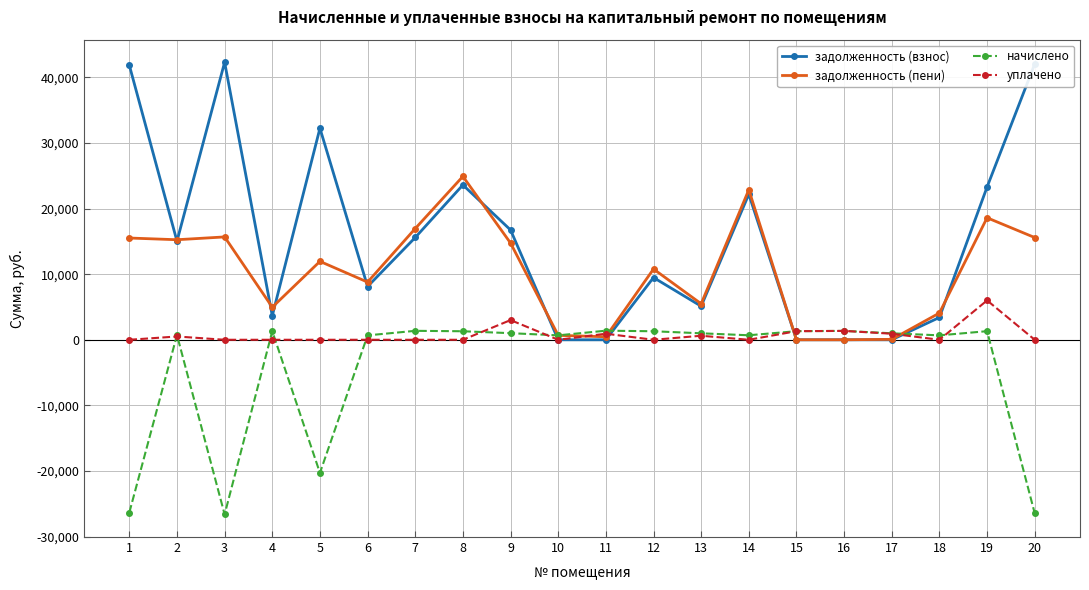

What is the smallest value displayed?

-26619.7